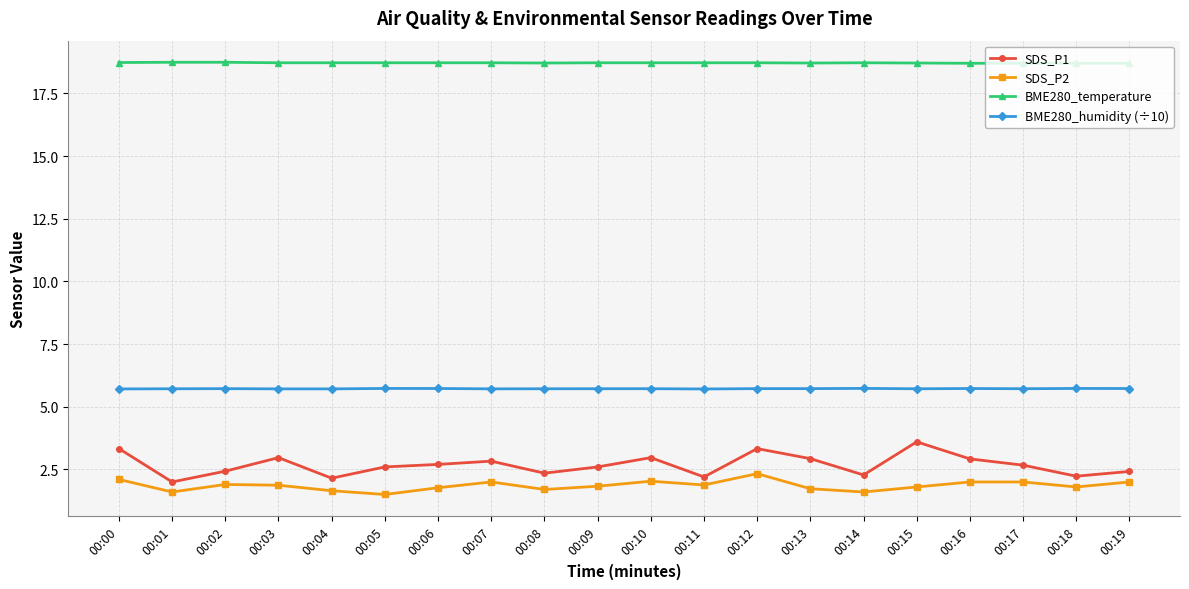

How many series are shown in this chart?

4